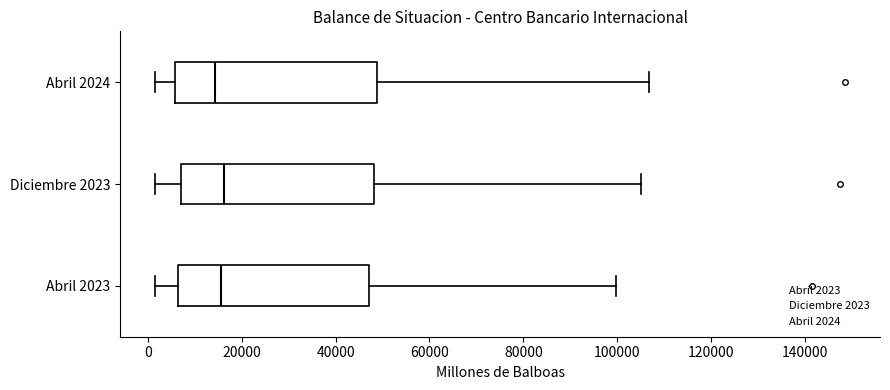

Reading bottom to top, read every box against the x-axis: the position of its median line, the range the box covers, and the ends of its whiskers. The values are not printed on the chart, so give them approximately, as read against the axis.

Abril 2023: median 16000, box 6000 to 48000, whiskers 2000 to 100000
Diciembre 2023: median 16000, box 6000 to 48000, whiskers 2000 to 106000
Abril 2024: median 14000, box 6000 to 48000, whiskers 2000 to 106000